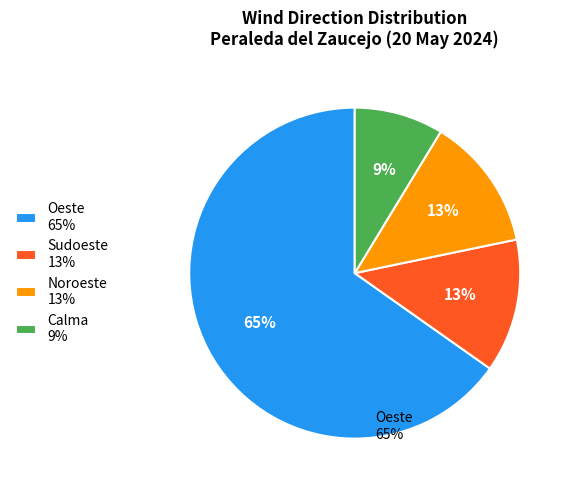

Is there any slice that represents more than half of the pie?

Yes